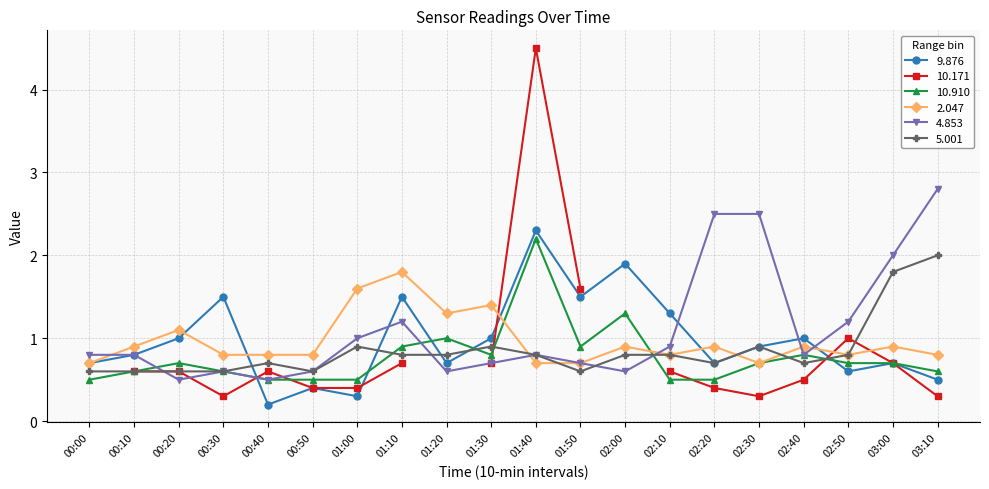

What is the sum of all 4.853 values?

22.1